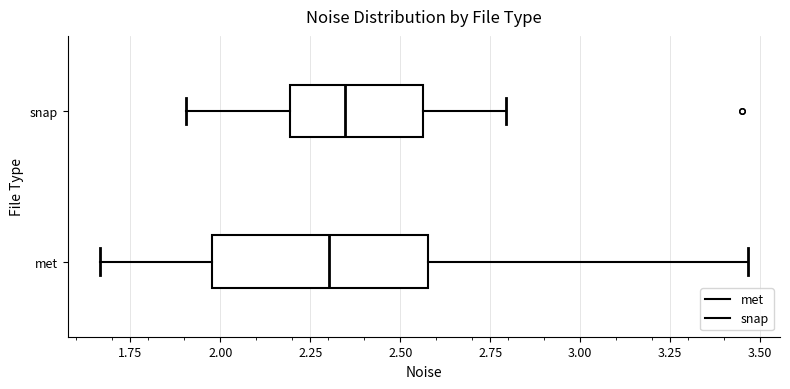

Reading bottom to top, transcribe this box plot: for each box, give where its median line is, the range the box spans, and where its two whiskers end, as read against the x-axis. The values are not printed on the chart, so give them approximately, as read against the axis.

met: median 2.30, box 2.00 to 2.60, whiskers 1.65 to 3.45
snap: median 2.35, box 2.20 to 2.55, whiskers 1.90 to 2.80